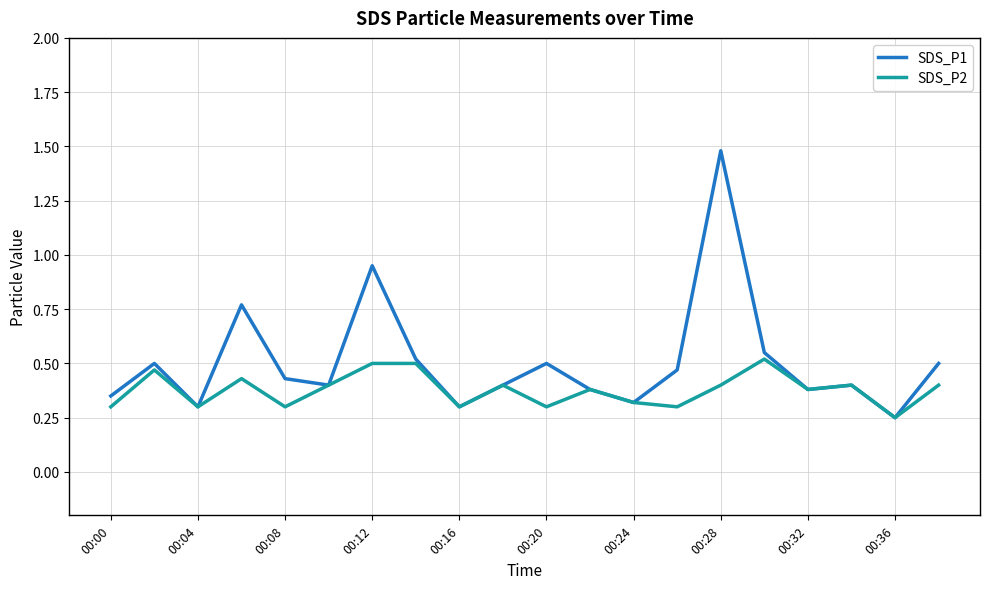

List the series in order of their peak value, highest first.

SDS_P1, SDS_P2